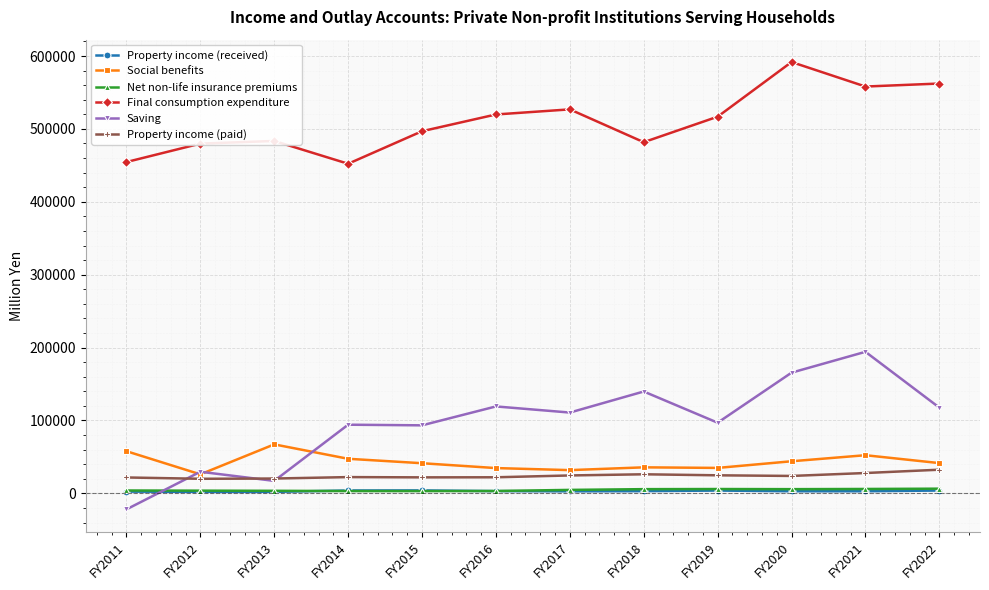

Which series ends up on top after the final intersection of Property income (received) and Saving?

Saving